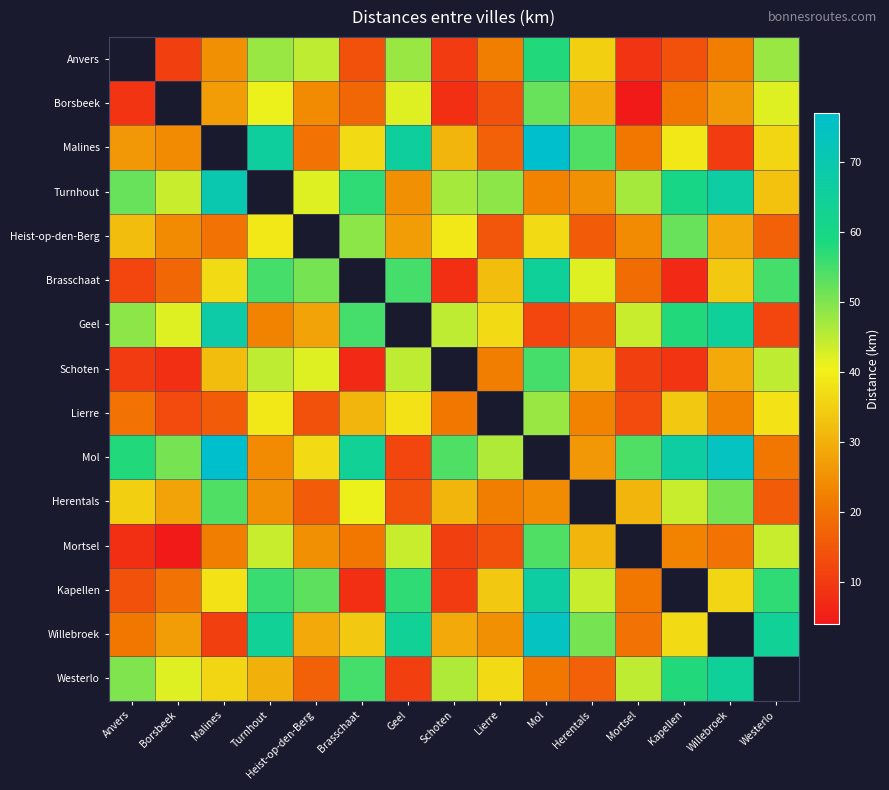

Where is Willebroek nearest to the value 42?

Kapellen